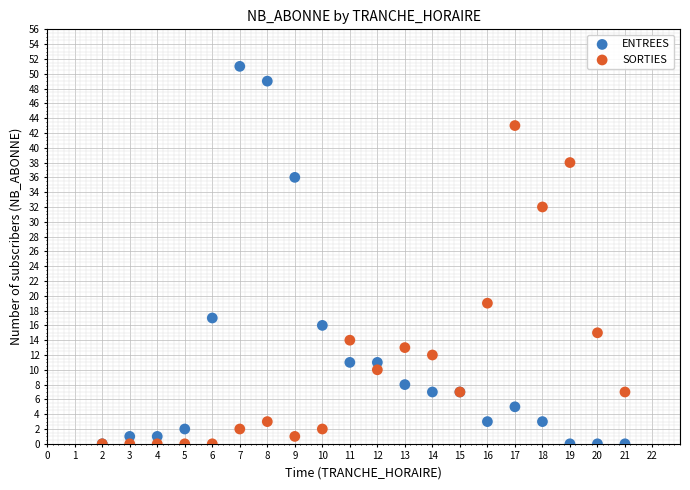

What are all the series names shown in the legend?

ENTREES, SORTIES